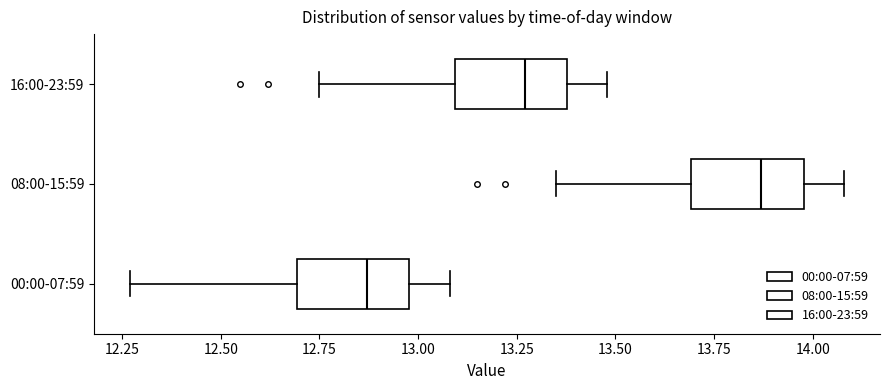

Reading bottom to top, transcribe this box plot: for each box, give where its median line is, the range the box spans, and where its two whiskers end, as read against the x-axis. The values are not printed on the chart, so give them approximately, as read against the axis.

00:00-07:59: median 12.85, box 12.70 to 13.00, whiskers 12.25 to 13.10
08:00-15:59: median 13.85, box 13.70 to 14.00, whiskers 13.35 to 14.10
16:00-23:59: median 13.25, box 13.10 to 13.40, whiskers 12.75 to 13.50